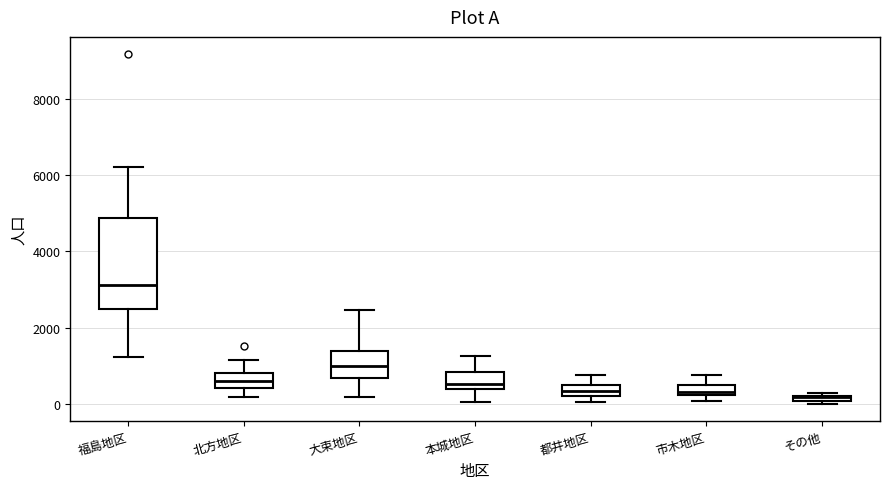

Where is the upper edge of the box for その他 on the y-axis? The values are not printed on the chart, so give them approximately, as read against the axis.

200